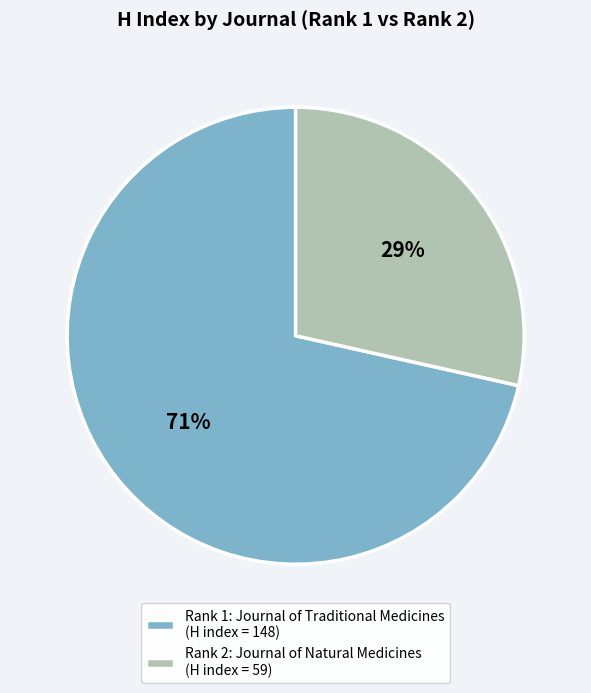

Rank the categories by value from highest to lowest.

Rank 1: Journal of Traditional Medicines (H index = 148), Rank 2: Journal of Natural Medicines (H index = 59)